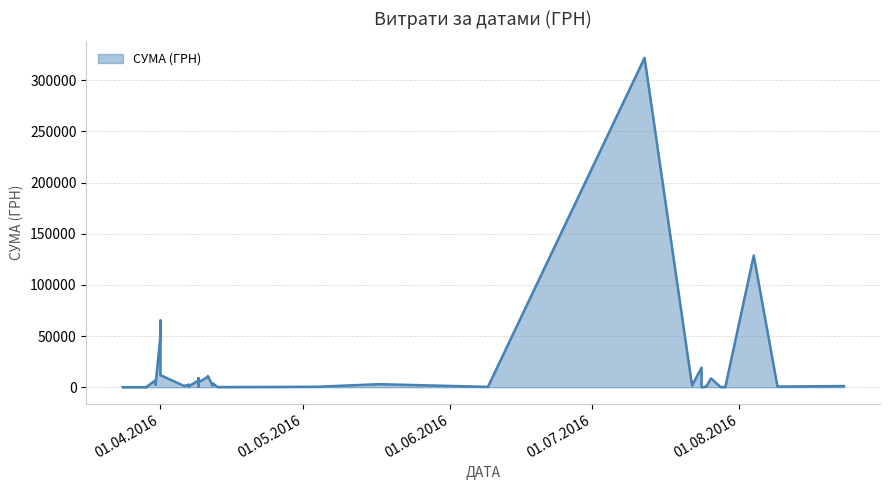

How many interior local valleys (lower than both neighbors) does the data have?

11